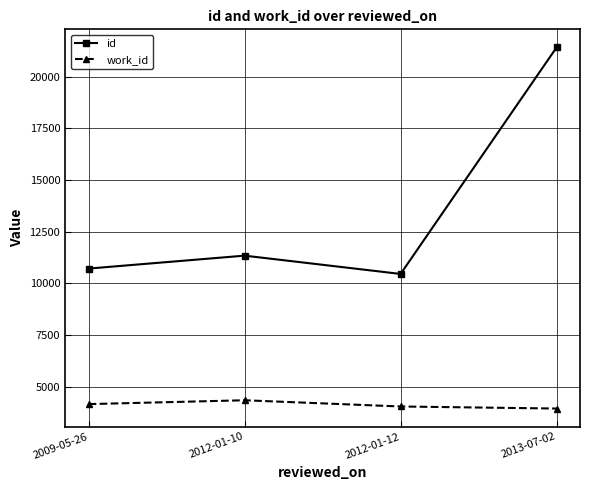

Reading right to left, list all the values displayed in this chart.

id: 2013-07-02=21424	2012-01-12=10455	2012-01-10=11341	2009-05-26=10715
work_id: 2013-07-02=3938	2012-01-12=4038	2012-01-10=4339	2009-05-26=4153